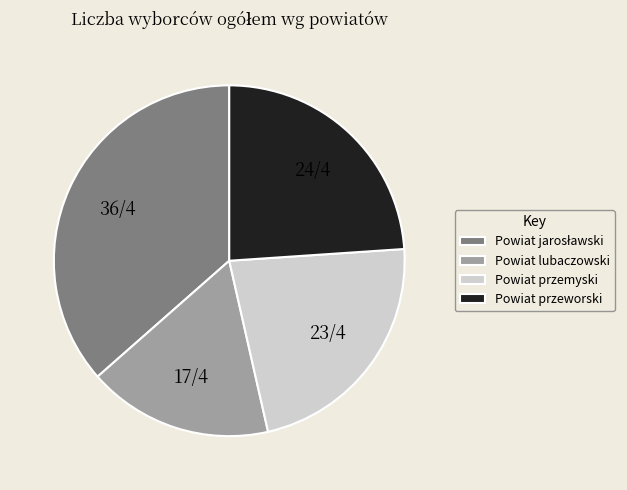

True or false: Powiat przeworski accounts for 24% of the total.

True